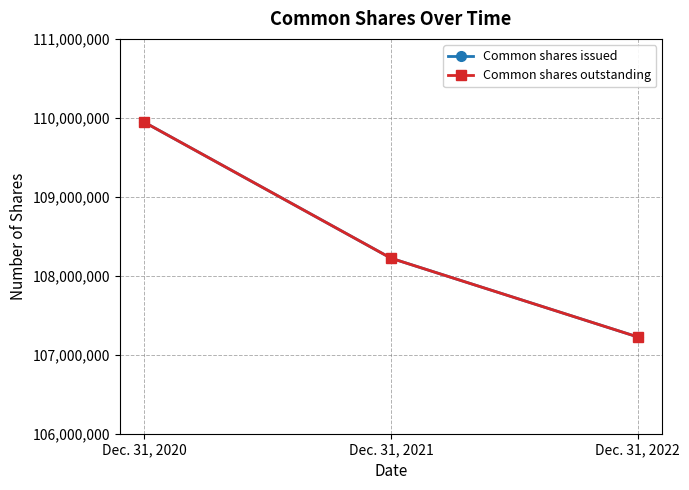

What is the value of the Common shares issued point at the 1st from the left?

109943594